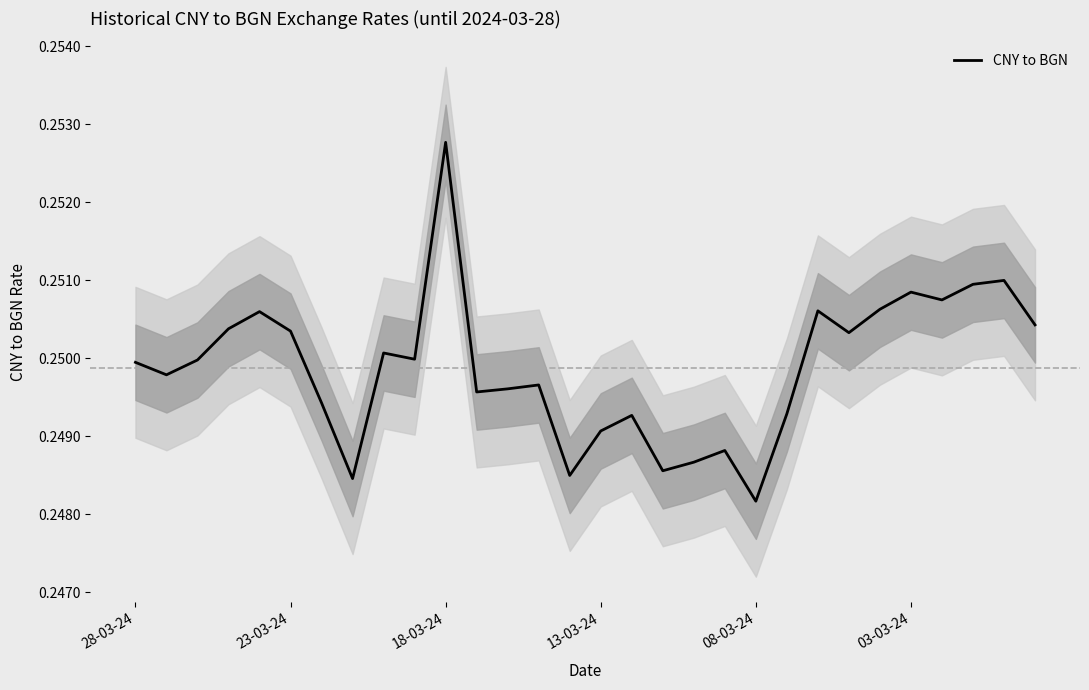

Which category has the highest value in the CNY to BGN series?

18-03-24